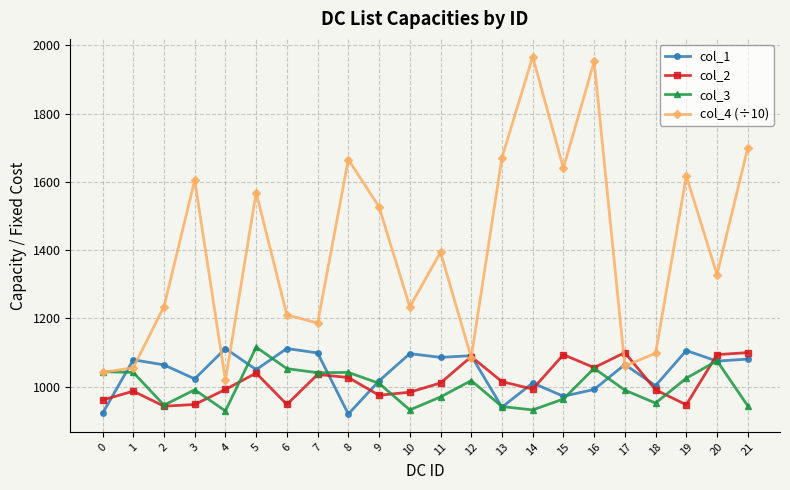

Is it true that col_2 equals 1094.0 at 20?

True